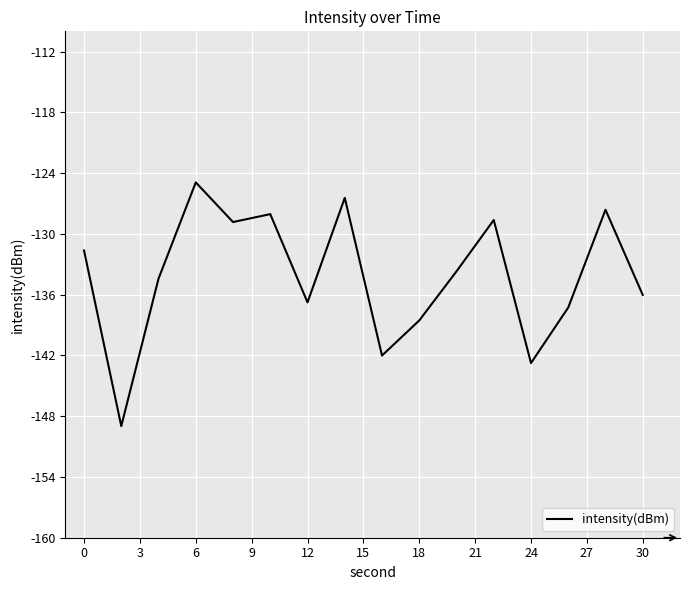

What is the minimum value shown in the chart?

-149.0